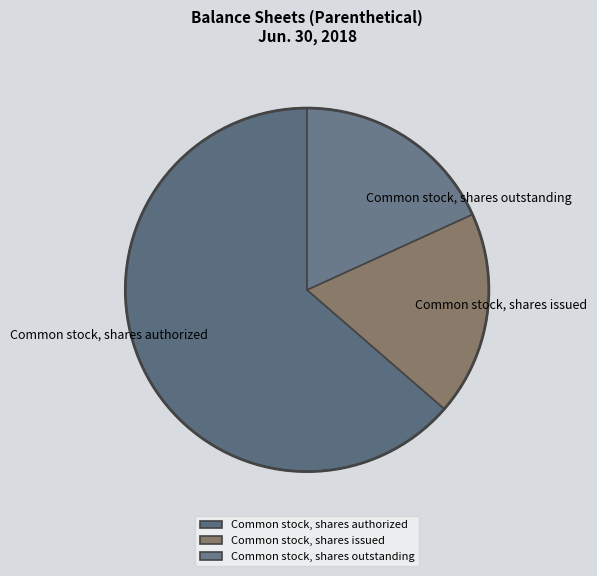

Is it true that Common stock, shares authorized is 49% of the pie?

False